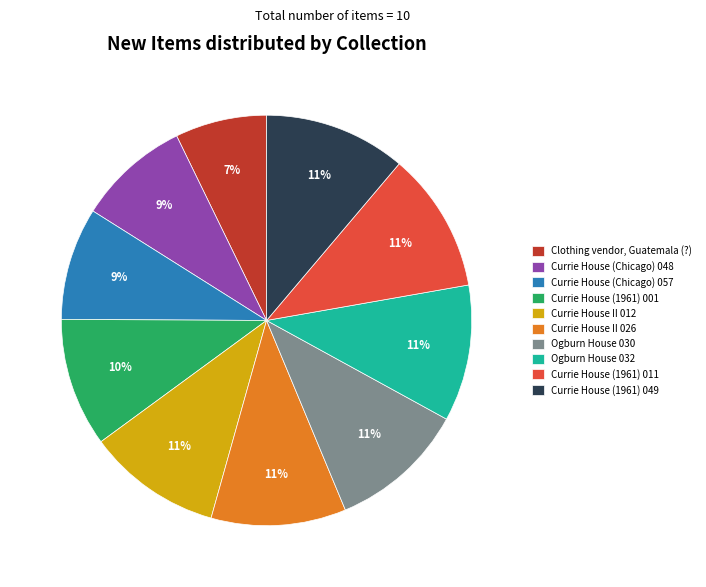

Between Clothing vendor, Guatemala (?) and Currie House (Chicago) 048, which is larger?

Currie House (Chicago) 048